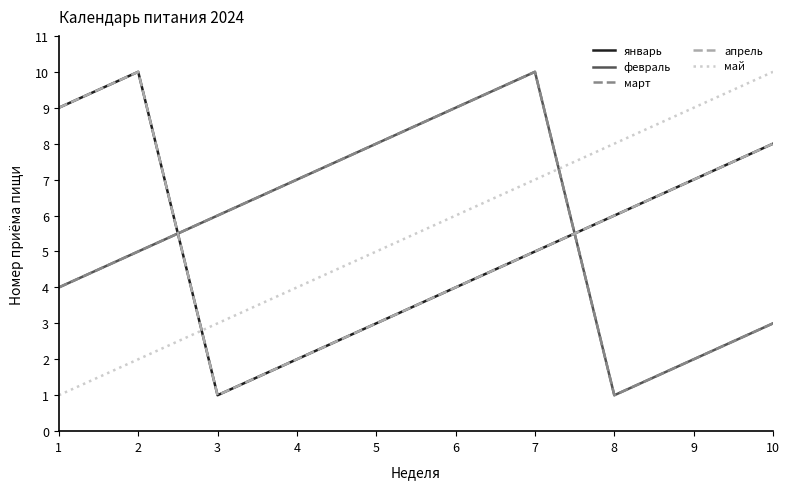

What is the lowest value of the март series?

1